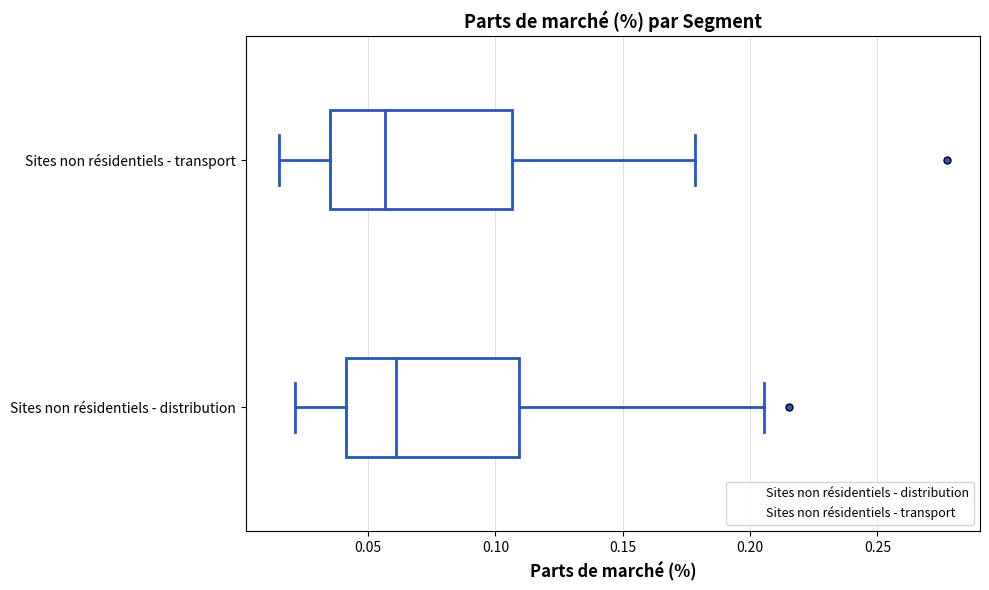

Where is the left edge of the box for Sites non résidentiels - distribution on the x-axis? The values are not printed on the chart, so give them approximately, as read against the axis.

0.040